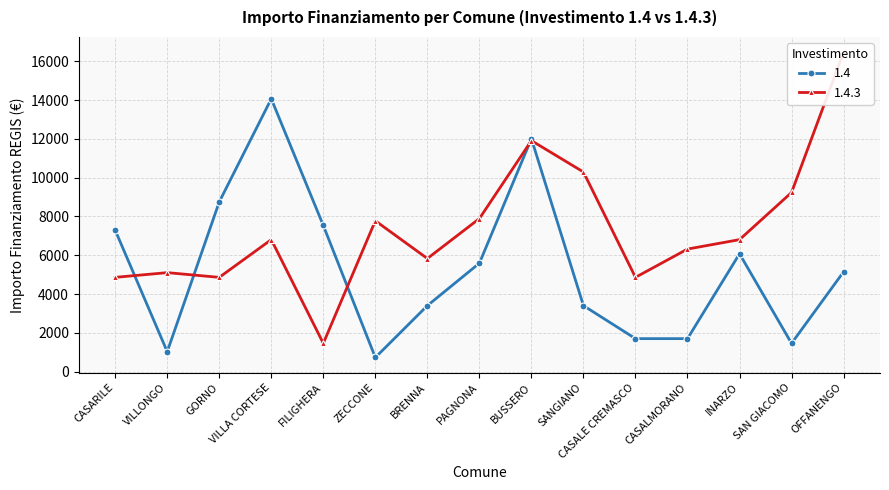

What is the sum of the 1.4 values at GORNO and FILIGHERA?

16281